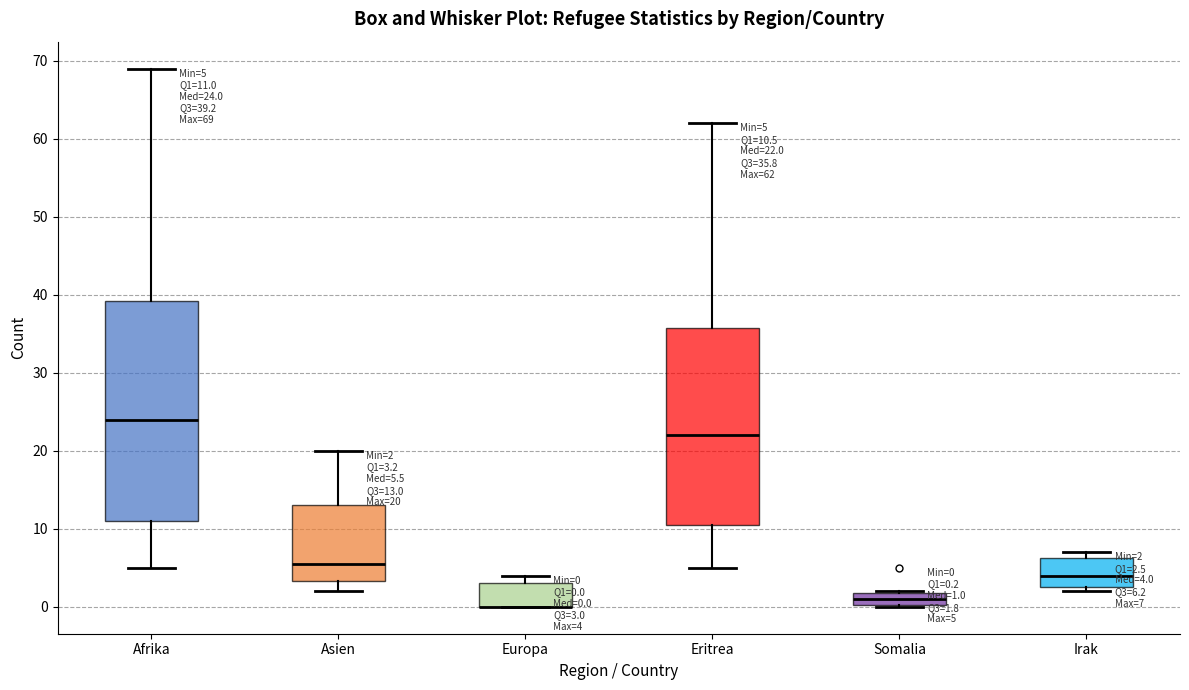

Comparing the boxes themselves (not the whiskers), which one is the tallest?

Afrika